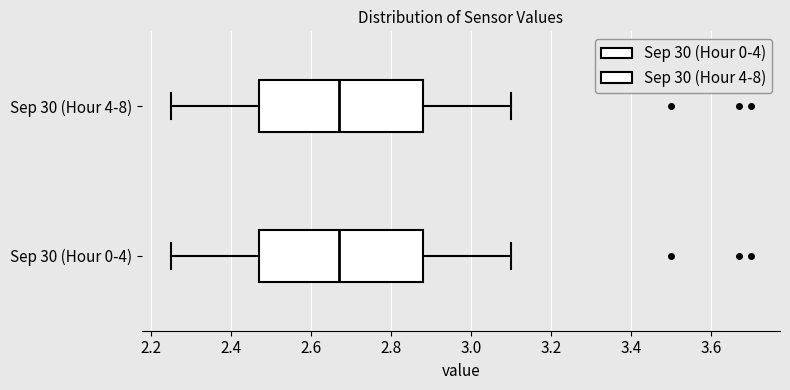

Where does the left whisker of the box for Sep 30 (Hour 0-4) end on the x-axis? The values are not printed on the chart, so give them approximately, as read against the axis.

2.26